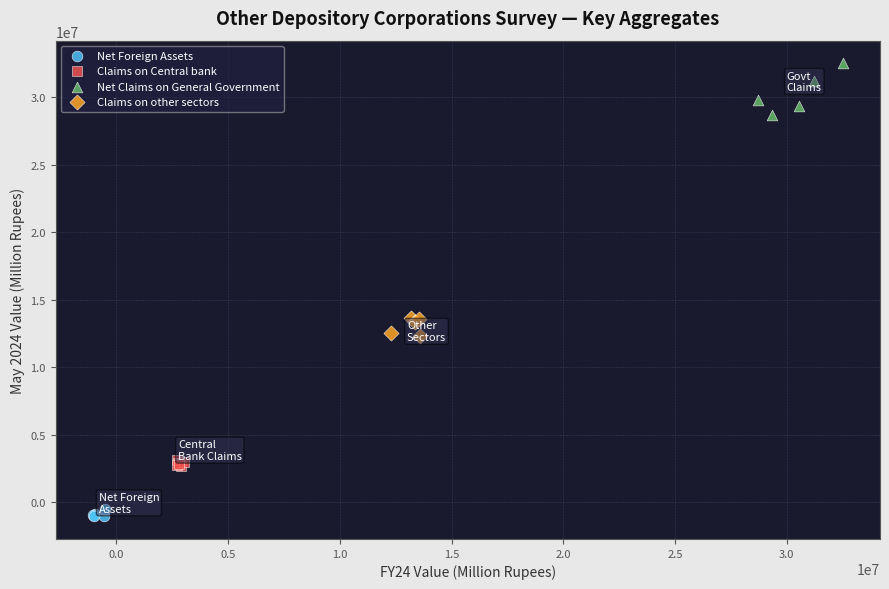

Which series has the largest Y range (max minus min)?

Net Claims on General Government